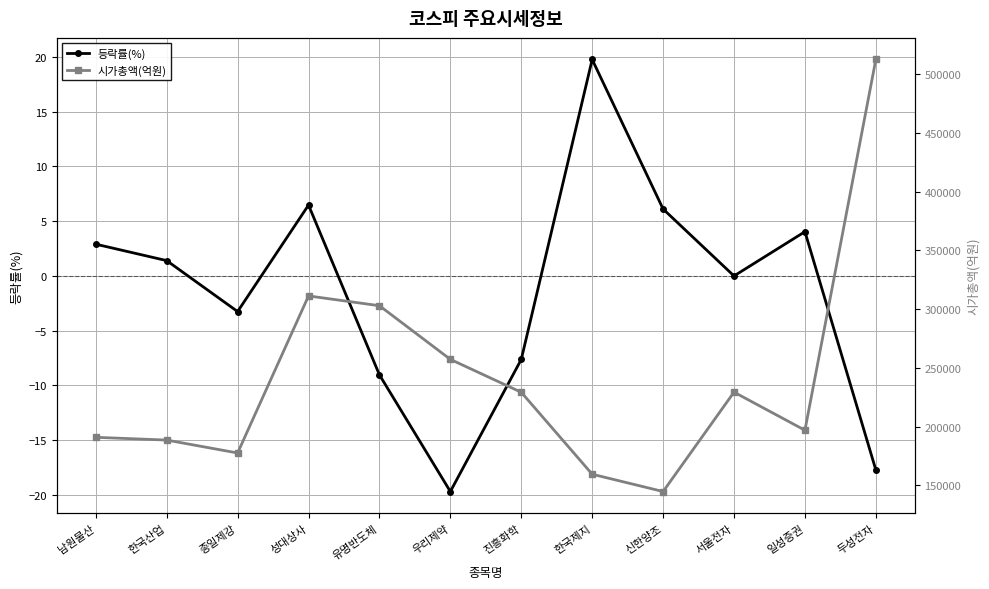

Which category has the highest value in the 등락률(%) series?

한국제지